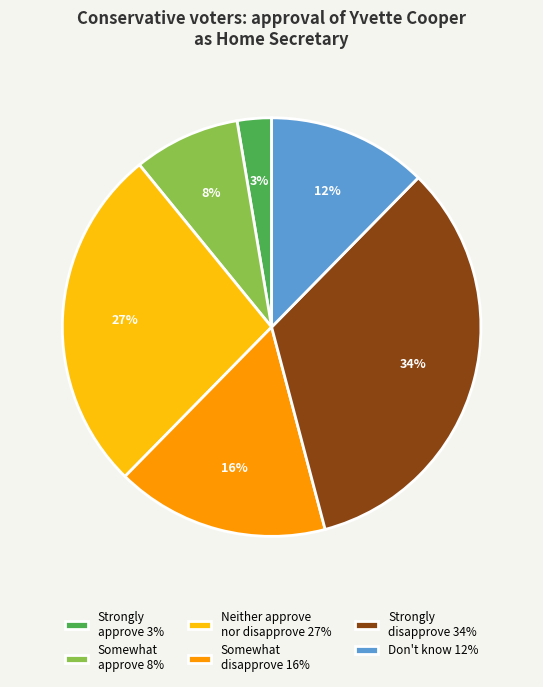

Between Neither approve nor disapprove and Somewhat approve, which is larger?

Neither approve nor disapprove